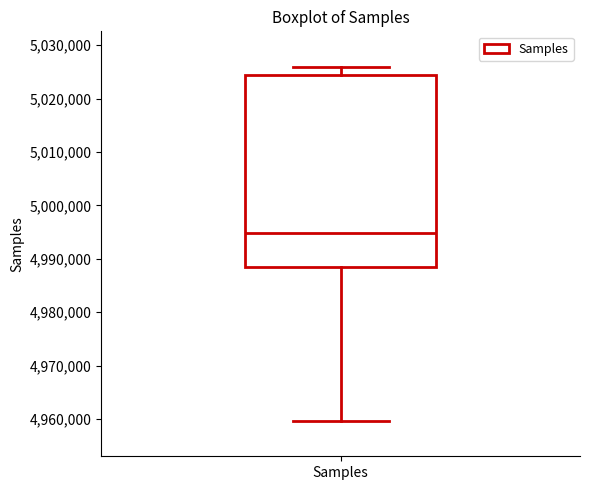

Read this box plot against the y-axis: the position of the median line, the range covered by the box, and the ends of both whiskers. The values are not printed on the chart, so give them approximately, as read against the axis.

median 4995000, box 4988000 to 5024000, whiskers 4960000 to 5026000